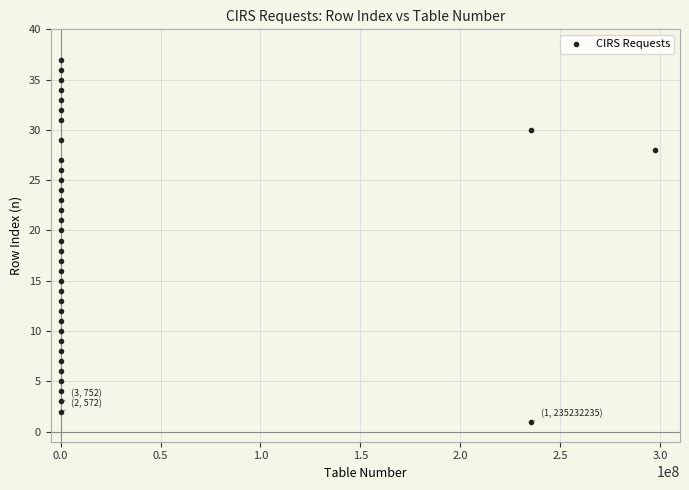

What is the range of Y values (max minus min)?

36